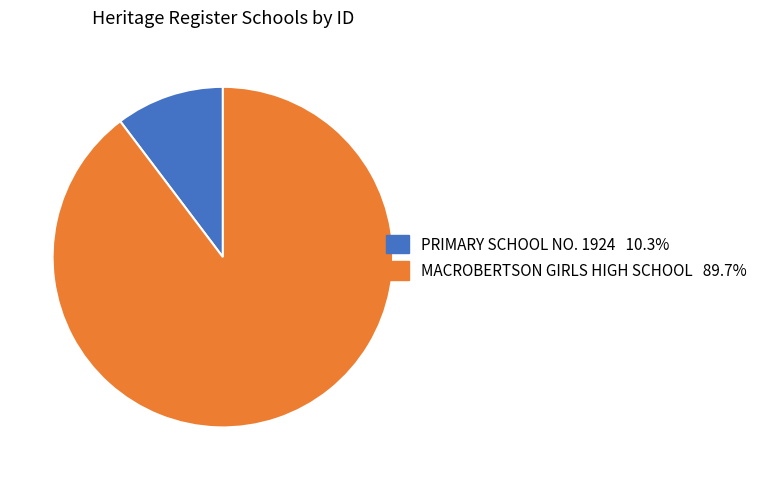

How many slices are in this pie chart?

2